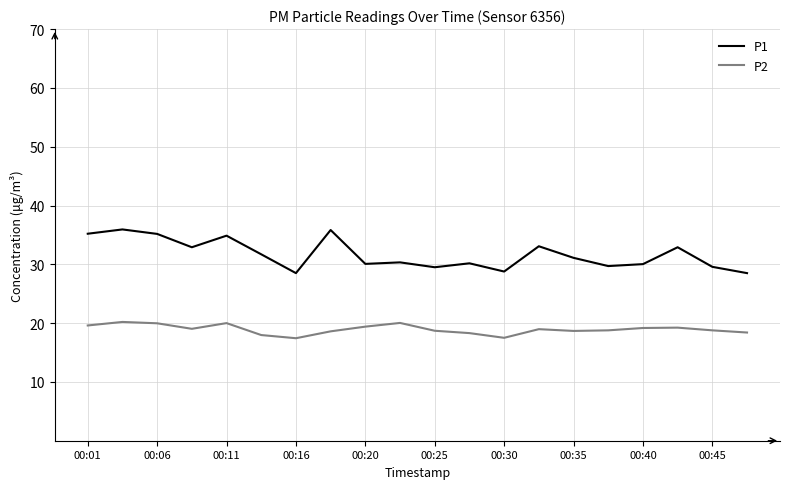

What are all the series names shown in the legend?

P1, P2